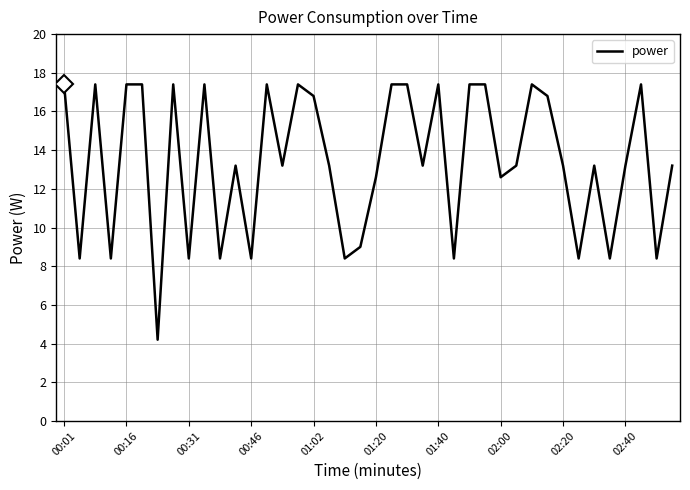

What is the difference between the maximum and minimum values?

13.2